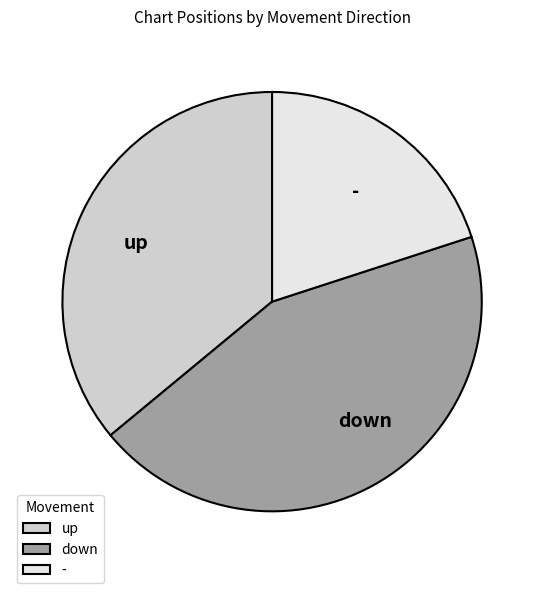

Between - and up, which is larger?

up